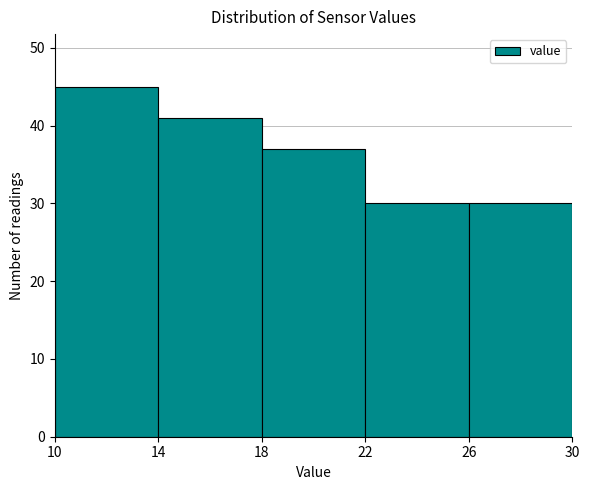

What is the height of the bar covering 26 to 30 on the x-axis? The values are not printed on the chart, so give them approximately, as read against the axis.

30